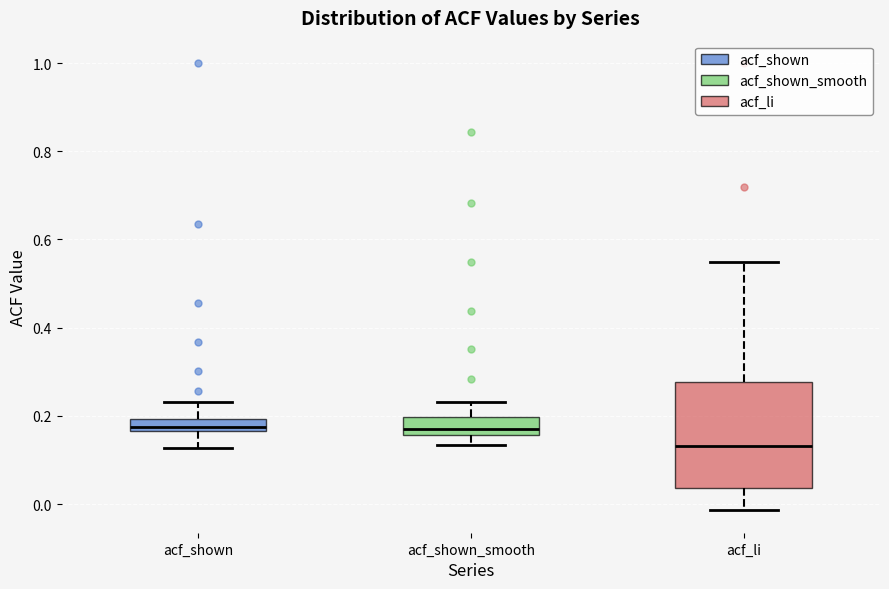

Which box has the lowest median line?

acf_li